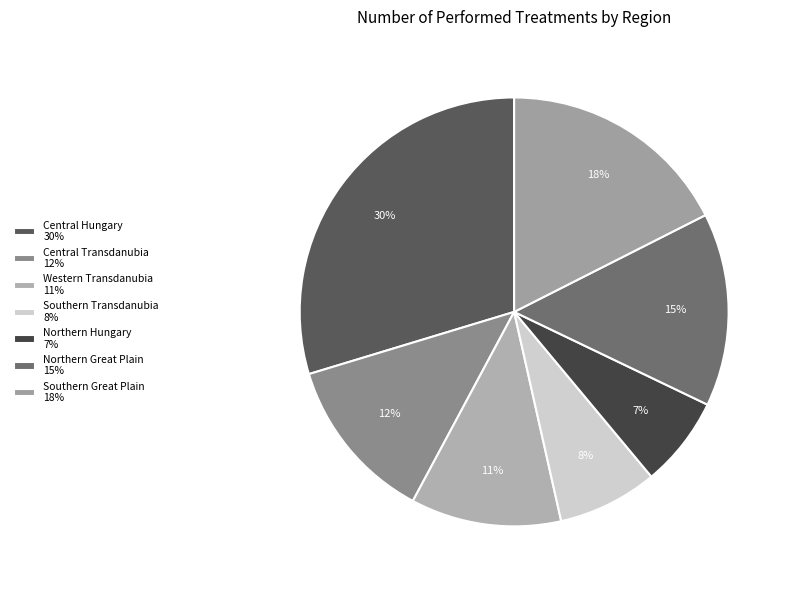

Is Central Transdanubia the majority of the pie?

No